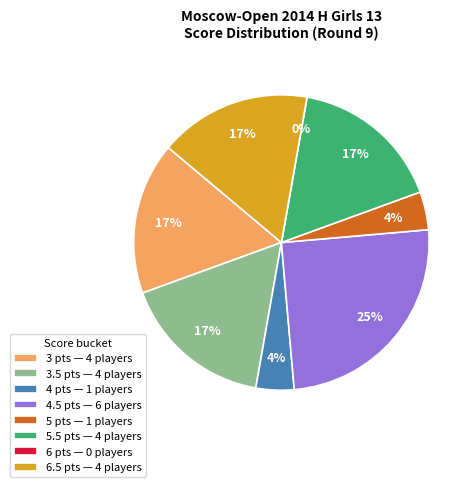

Does any single category account for the majority?

No